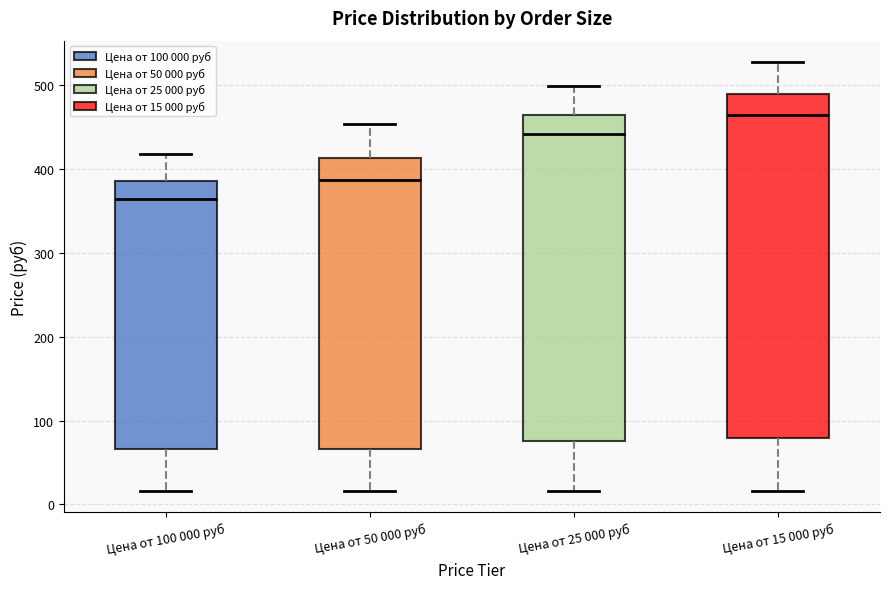

Where is the upper edge of the box for Цена от 25 000 руб on the y-axis? The values are not printed on the chart, so give them approximately, as read against the axis.

460